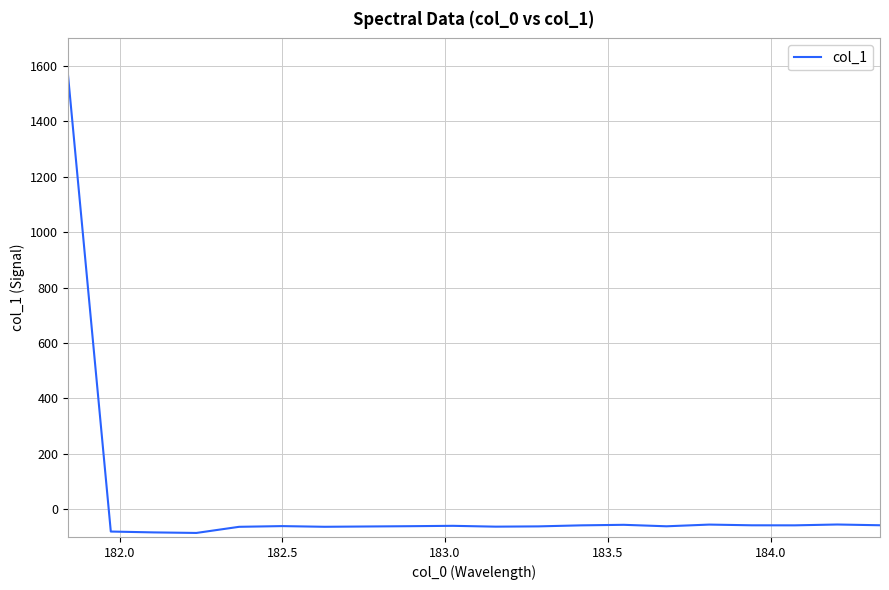

What is the difference between the maximum and minimum values?

1652.4